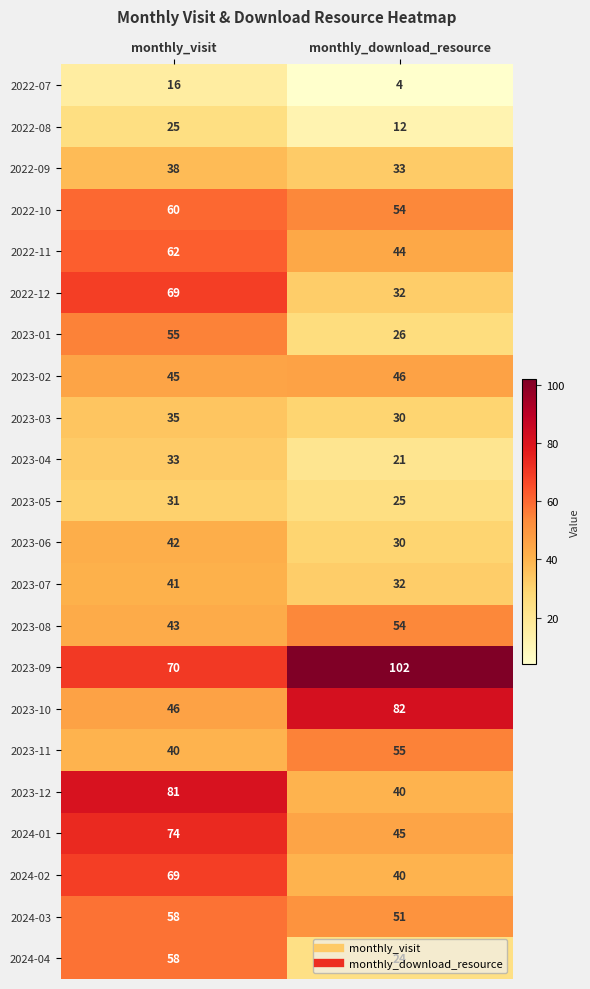

The value of 2023-07 at monthly_download_resource is 32. True or false?

True